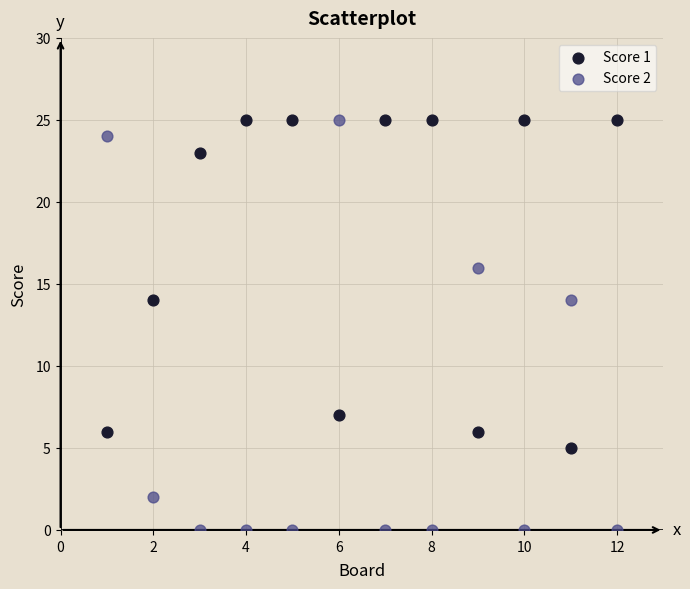

Which series reaches the minimum Y coordinate?

Score 2